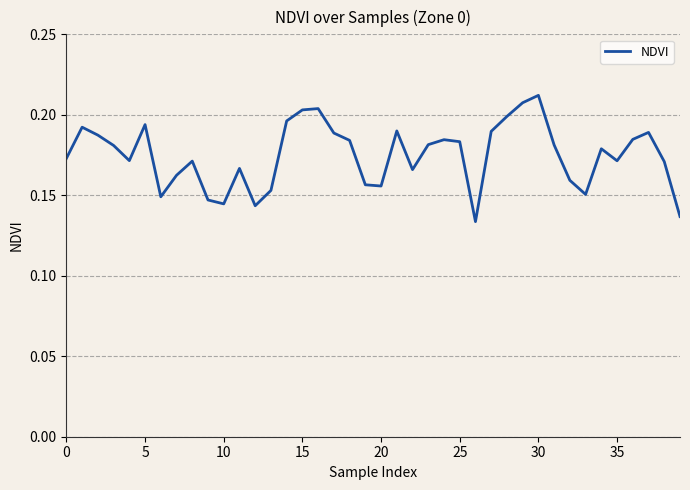

Which category has the highest value across all series?

30